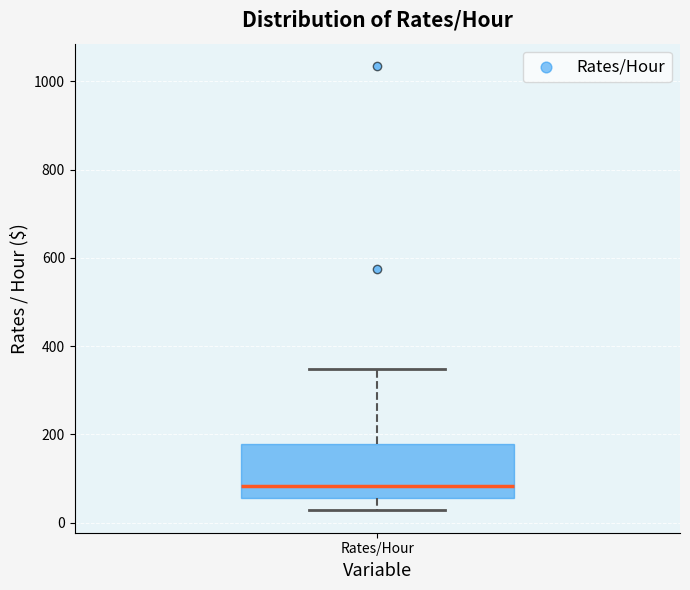

Read this box plot against the y-axis: the position of the median line, the range covered by the box, and the ends of both whiskers. The values are not printed on the chart, so give them approximately, as read against the axis.

median 80, box 60 to 180, whiskers 20 to 340